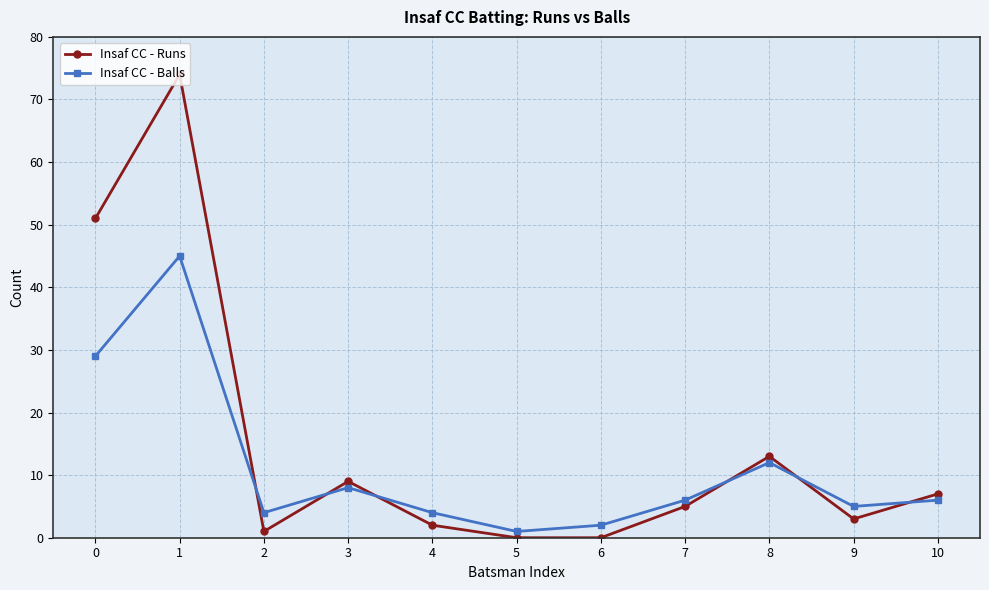

What is the average value of the Insaf CC - Balls series?

11